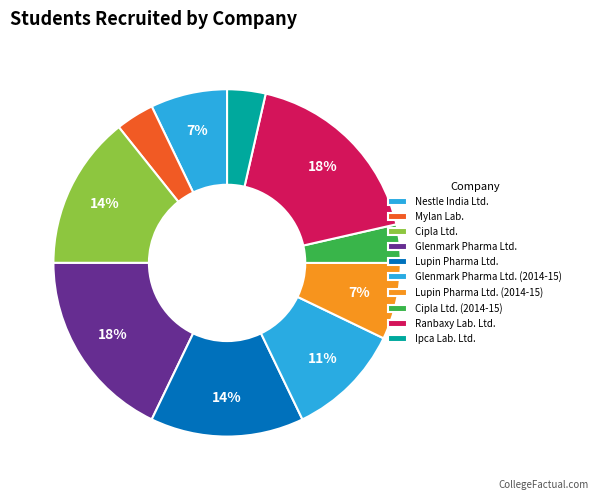

Is there a majority slice in this chart?

No